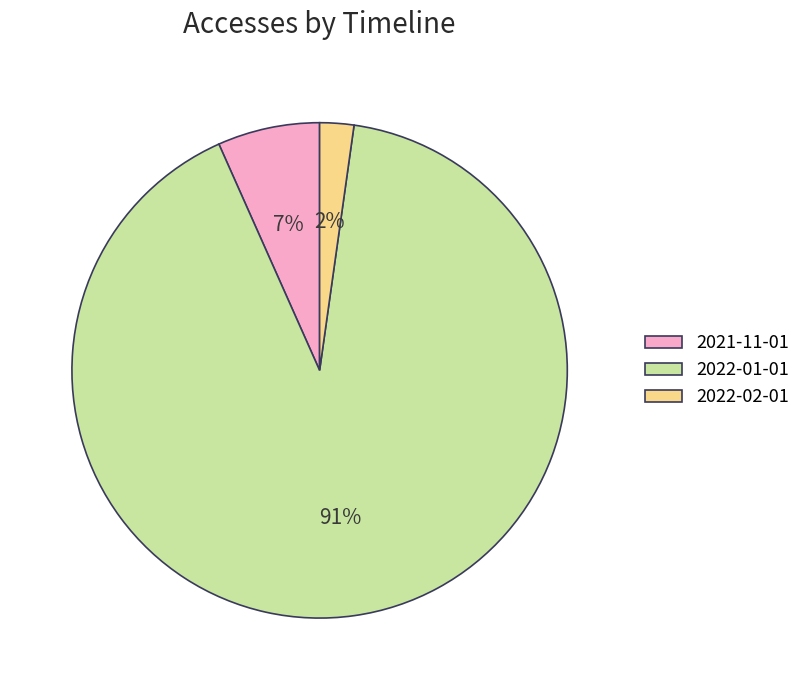

To the nearest percent, what portion does 2021-11-01 represent?

7%